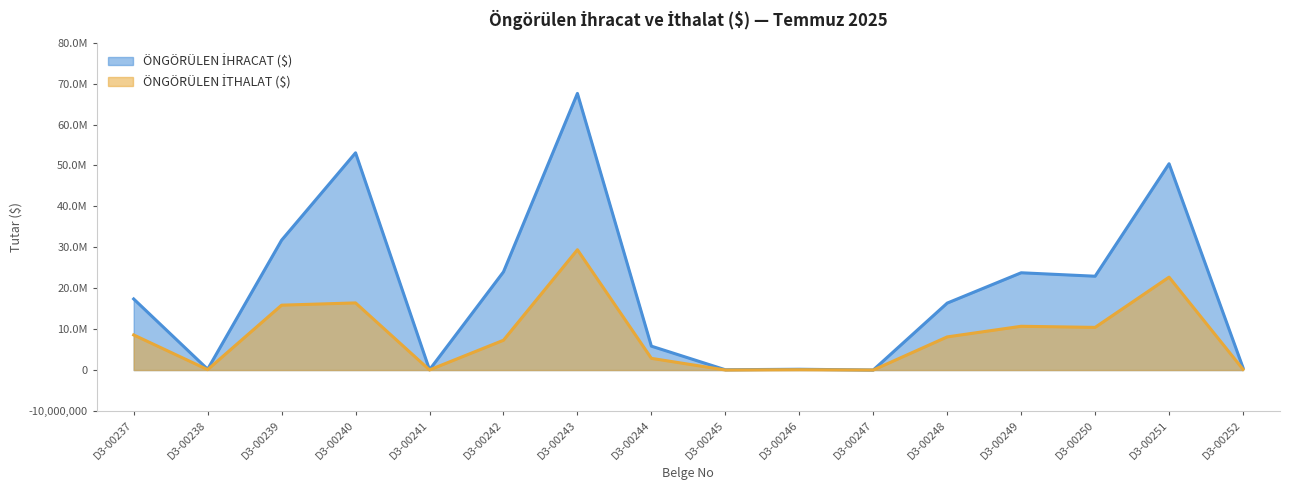

Reading left to right, extract all data points from this chart.

ÖNGÖRÜLEN İHRACAT ($): D3-00237=17377500.0	D3-00238=203280.0	D3-00239=31742540.0	D3-00240=53100000.0	D3-00241=69300.0	D3-00242=24000000.0	D3-00243=67616150.0	D3-00244=5840909.6	D3-00245=74000.0	D3-00246=195402.0	D3-00247=7900.0	D3-00248=16364600.0	D3-00249=23777919.0	D3-00250=22934800.0	D3-00251=50431647.0	D3-00252=563706.0
ÖNGÖRÜLEN İTHALAT ($): D3-00237=8582250.0	D3-00238=101046.4	D3-00239=15861210.0	D3-00240=16413238.3	D3-00241=32742.9	D3-00242=7285943.4	D3-00243=29410780.0	D3-00244=2860560.6	D3-00245=12600.0	D3-00246=86250.0	D3-00247=3150.0	D3-00248=8102200.0	D3-00249=10700060.9	D3-00250=10429498.0	D3-00251=22709334.8	D3-00252=169878.0